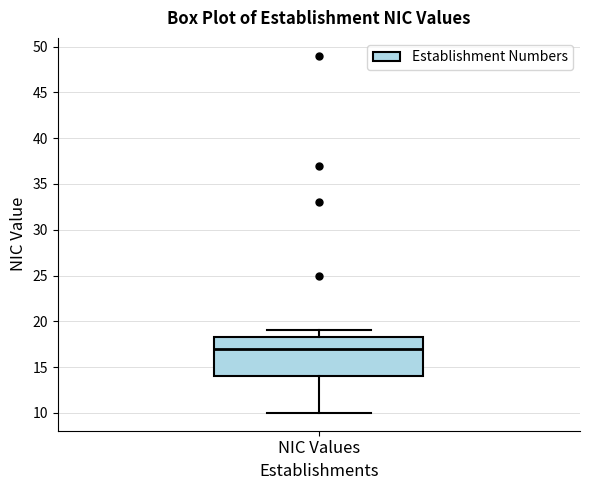

Transcribe this box plot: give where the median line is, the range the box spans, and where the two whiskers end, as read against the y-axis. The values are not printed on the chart, so give them approximately, as read against the axis.

median 17.0, box 14.0 to 18.5, whiskers 10.0 to 19.0